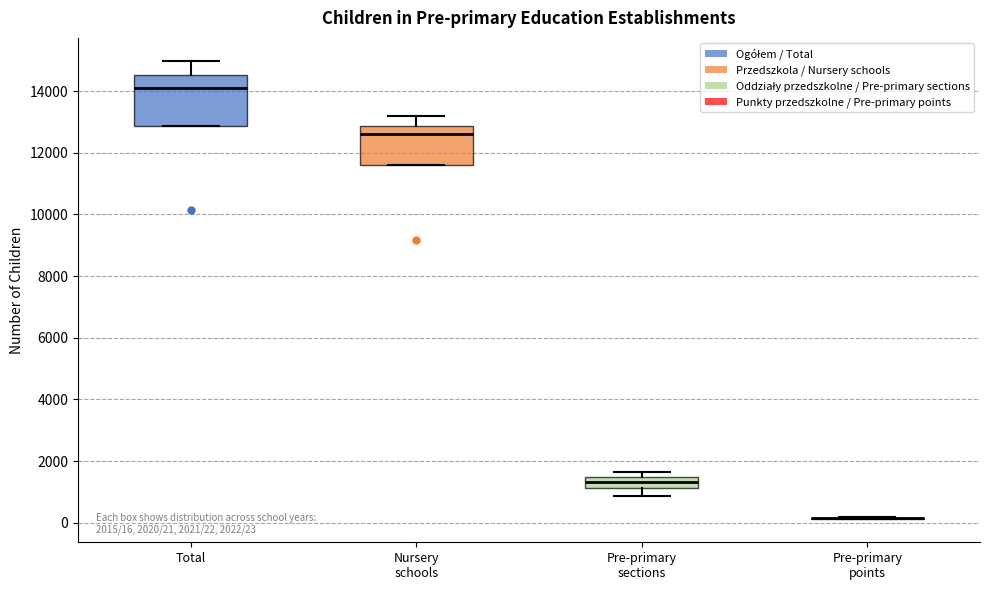

Which box is the tallest, from its lower edge to its upper edge?

Total